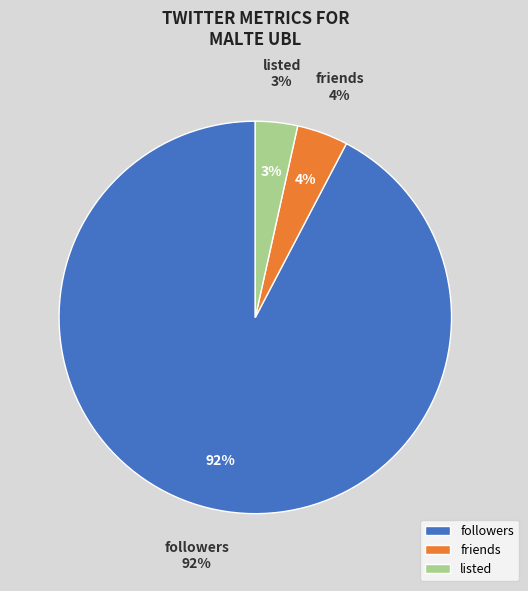

Between listed and friends, which is larger?

friends